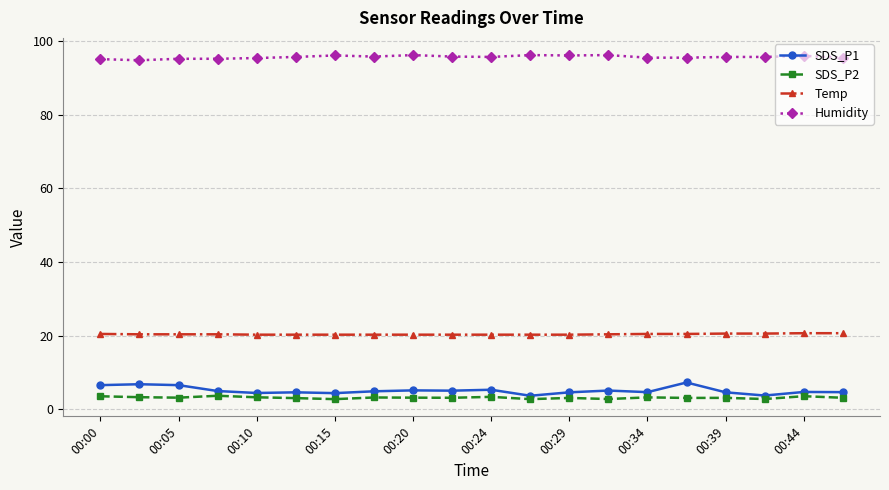

What is the smallest value displayed?

2.8